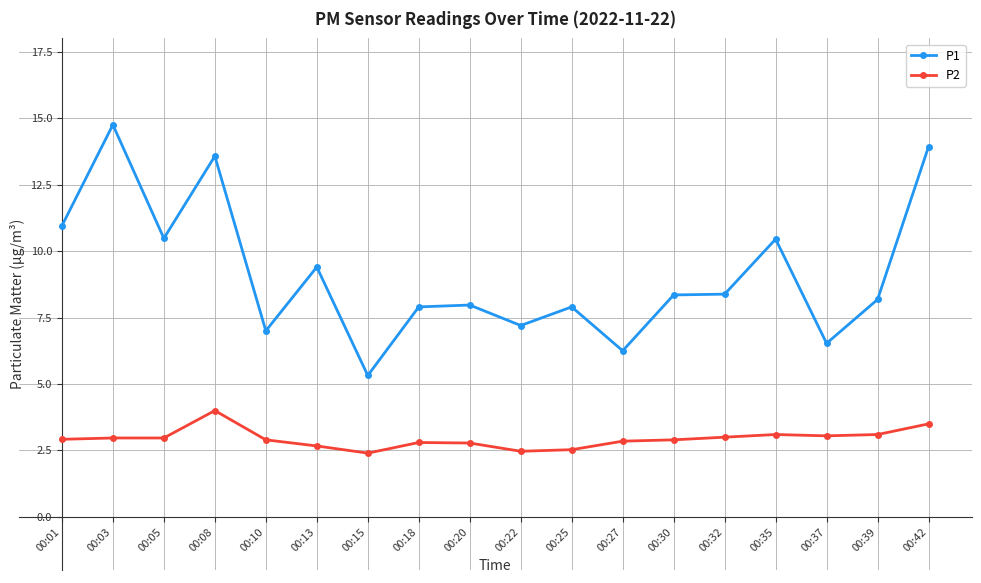

What is the sum of the P2 values at 00:10 and 00:42?

6.4